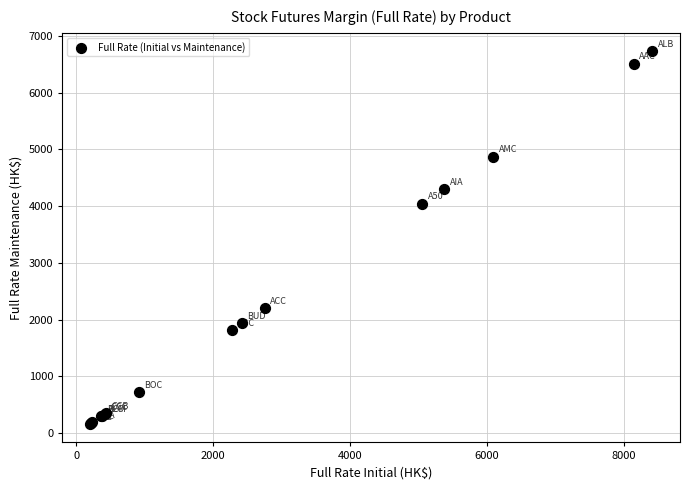

What Y value in the scatter plot is closest to 3444?

4043